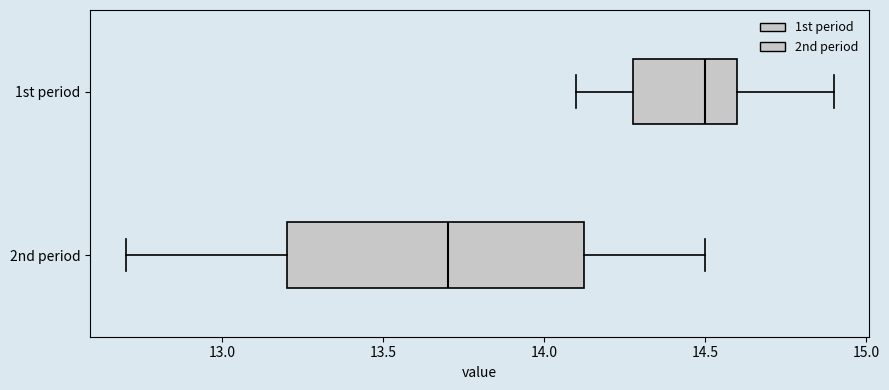

Which box's median line is the furthest to the right?

1st period